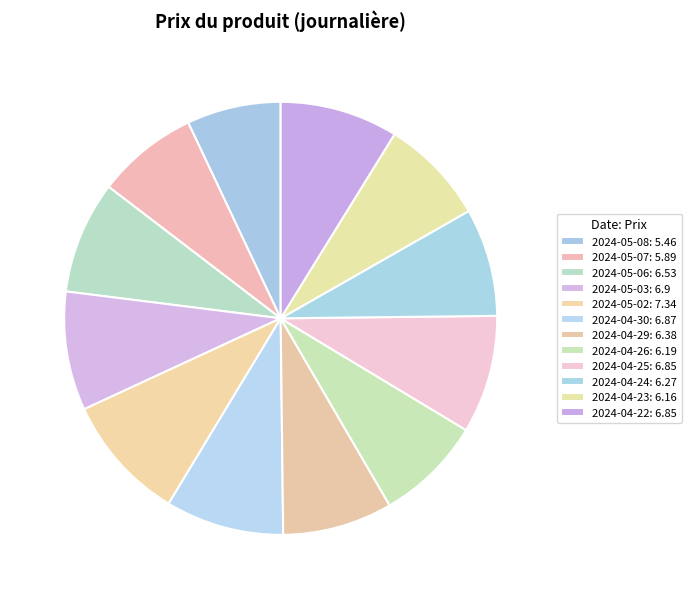

How much of the chart is everything except 2024-05-06?

91.6%